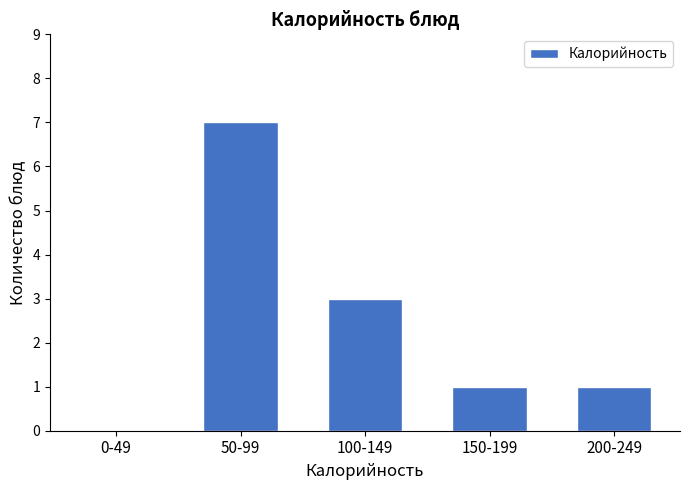

Reading left to right, list all the values displayed in this chart.

0-49=0	50-99=7	100-149=3	150-199=1	200-249=1